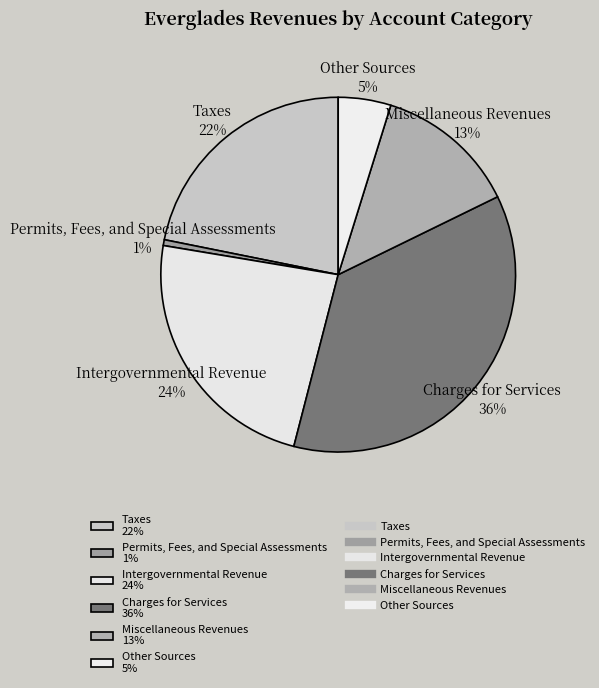

Does Other Sources represent more than half of the total?

No